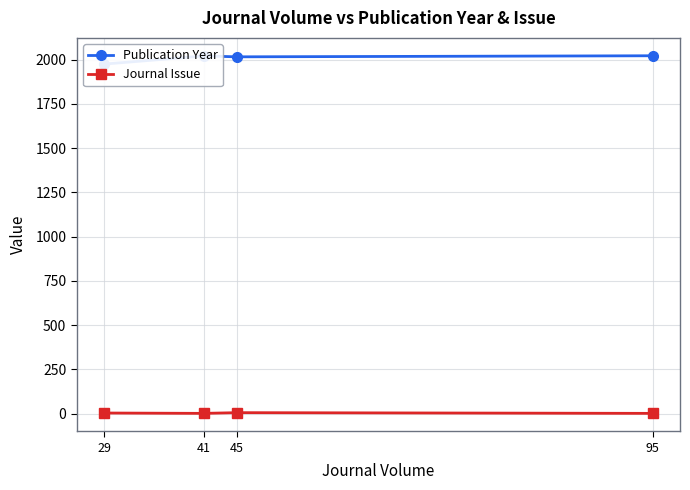

What is the difference between the second highest and minimum values in the Publication Year series?

46